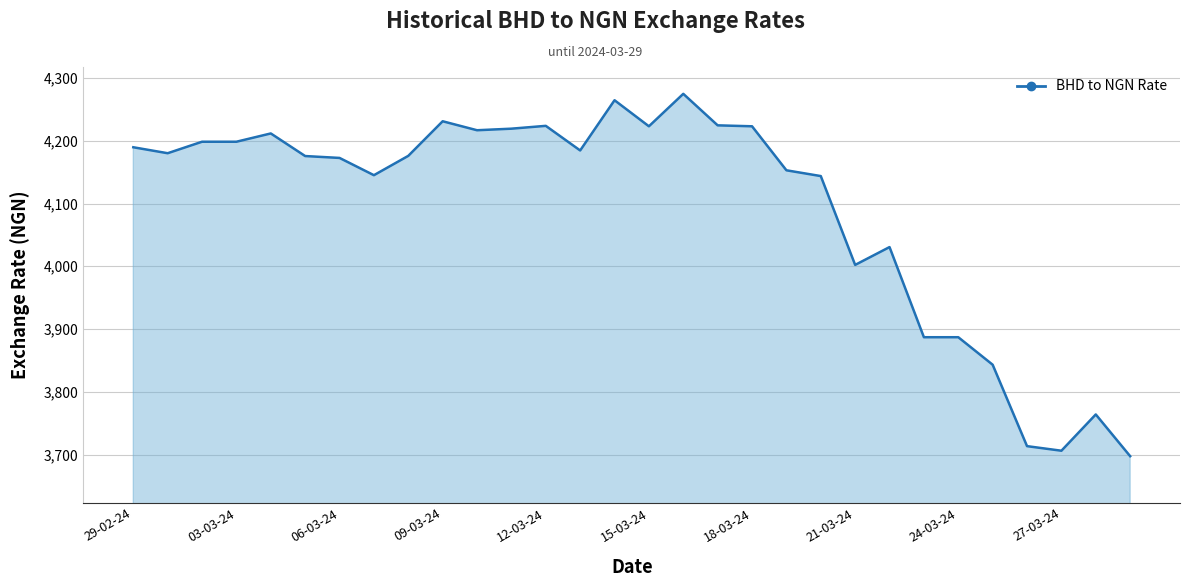

What is the average value?

4092.0